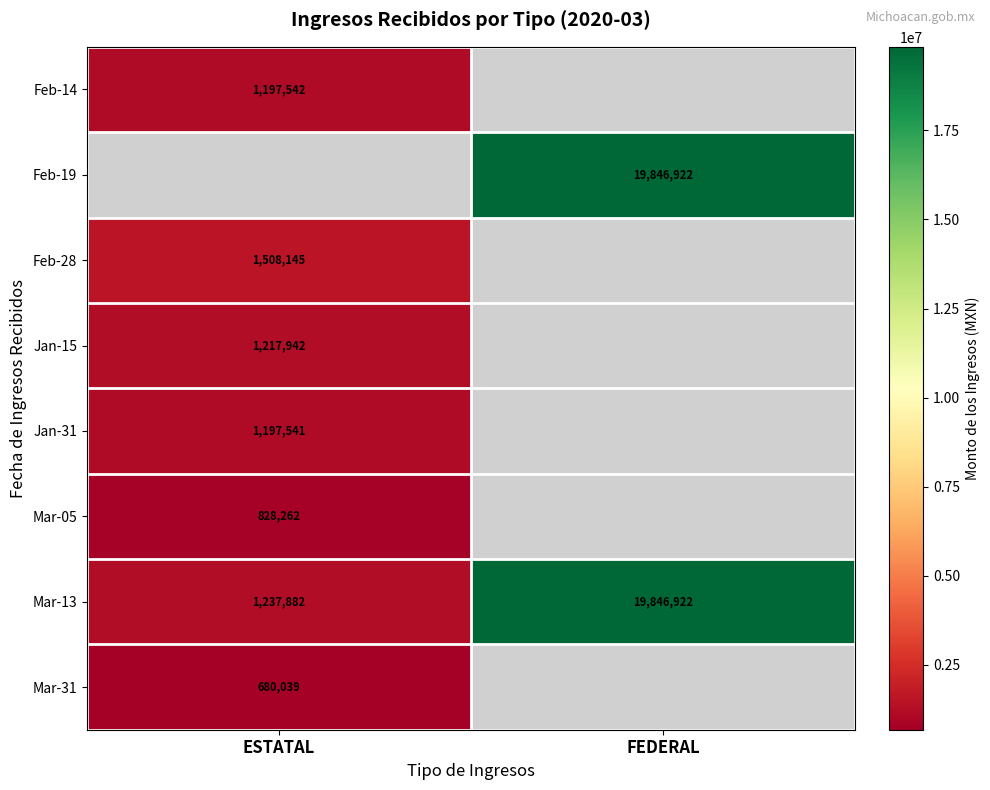

Count the number of categories in the chart.

2